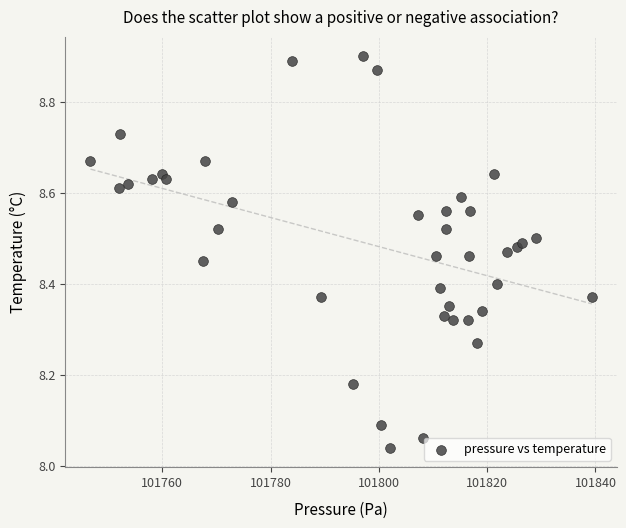

What is the range of Y values (max minus min)?

0.9